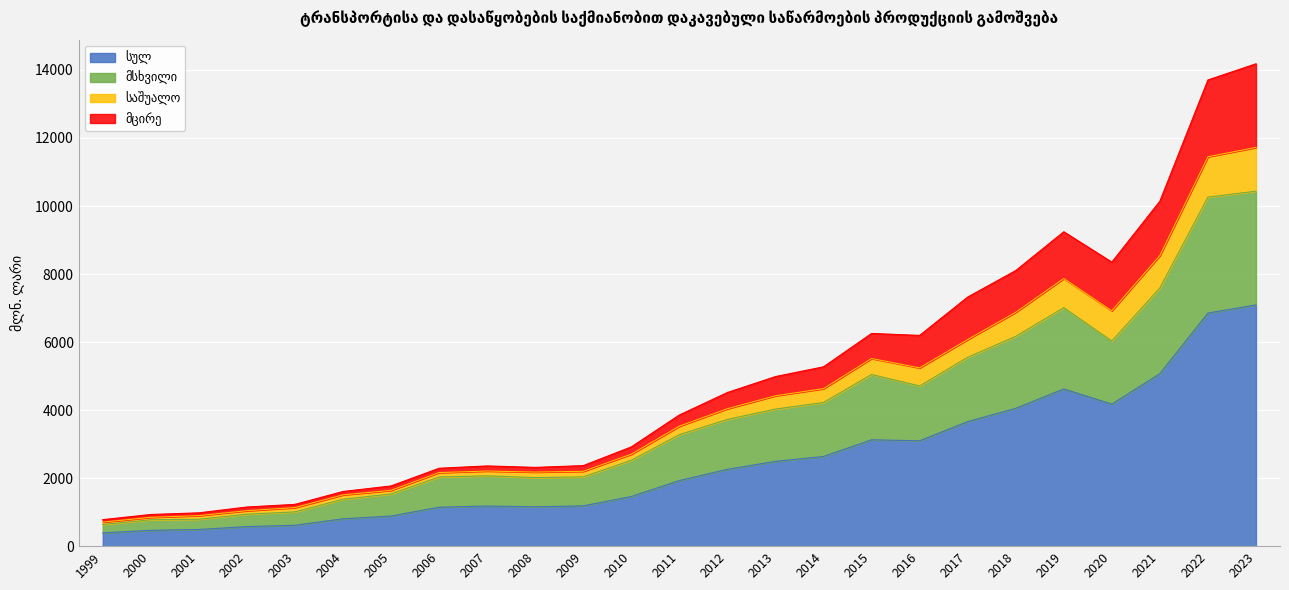

What is the total value across all series at 2008?

2315.4